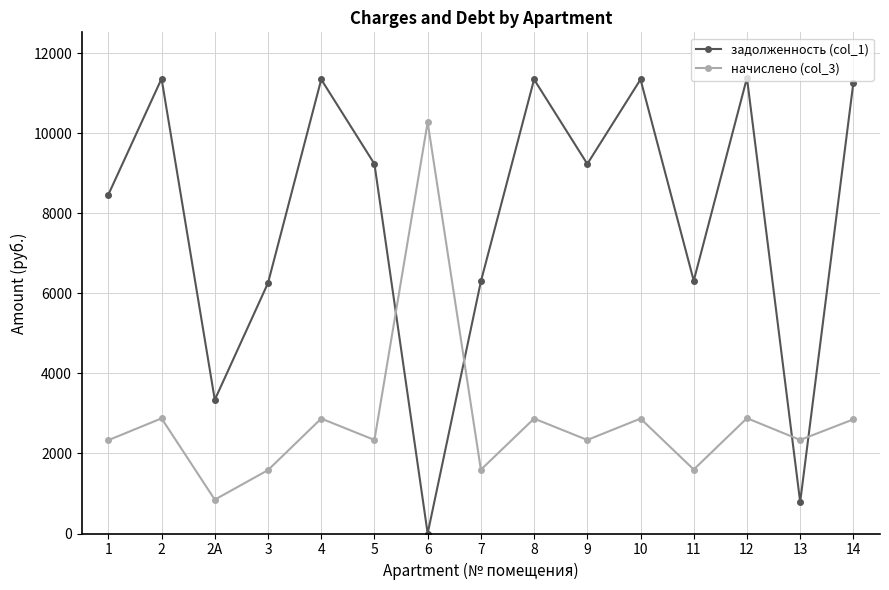

How many distinct data groups are displayed?

2